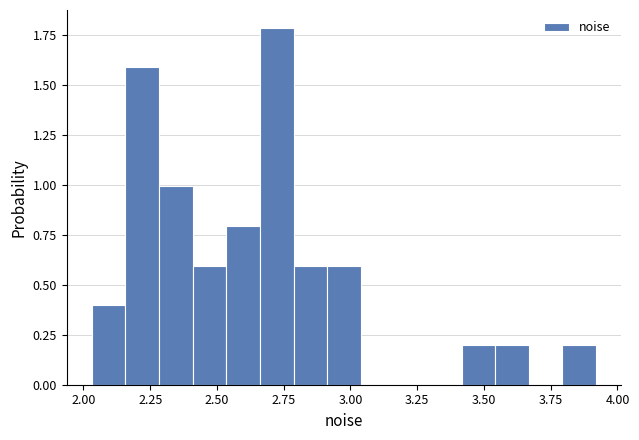

Read against the x-axis, roughly where is the centre of the tallest bar?

2.70